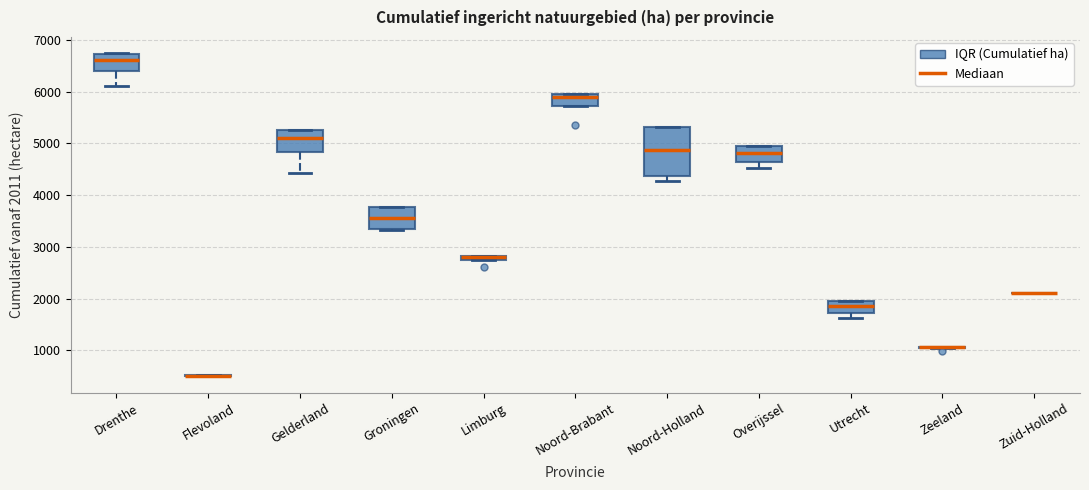

Which box is the tallest, from its lower edge to its upper edge?

Noord-Holland